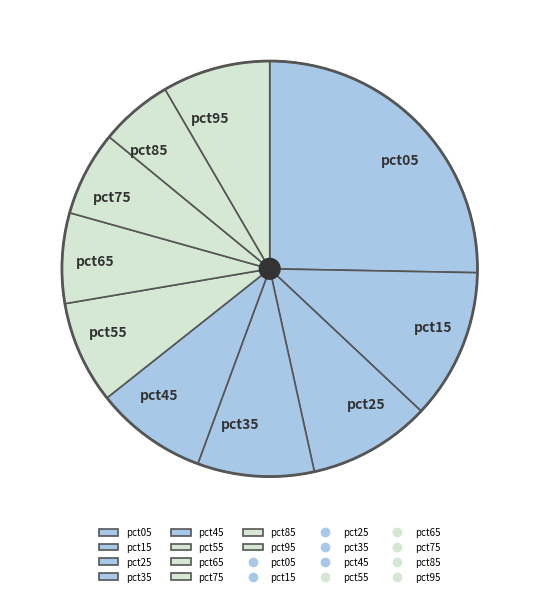

Which slice is the largest?

pct05